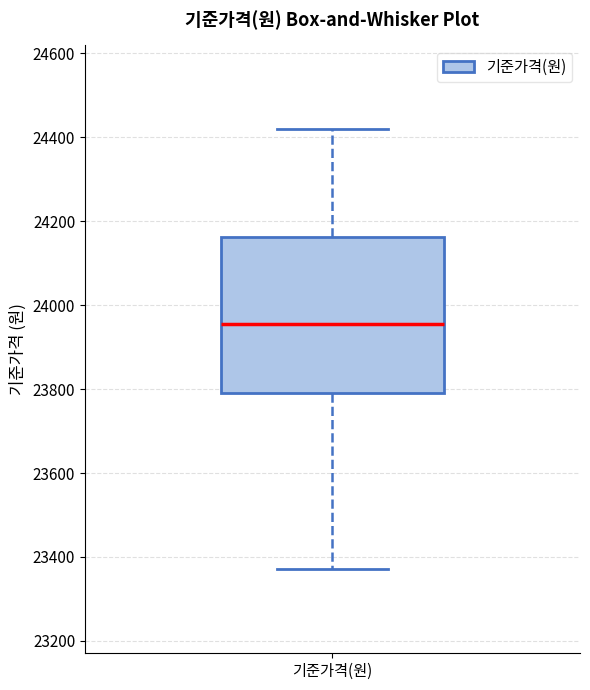

Read this box plot against the y-axis: the position of the median line, the range covered by the box, and the ends of both whiskers. The values are not printed on the chart, so give them approximately, as read against the axis.

median 23960, box 23800 to 24160, whiskers 23380 to 24420